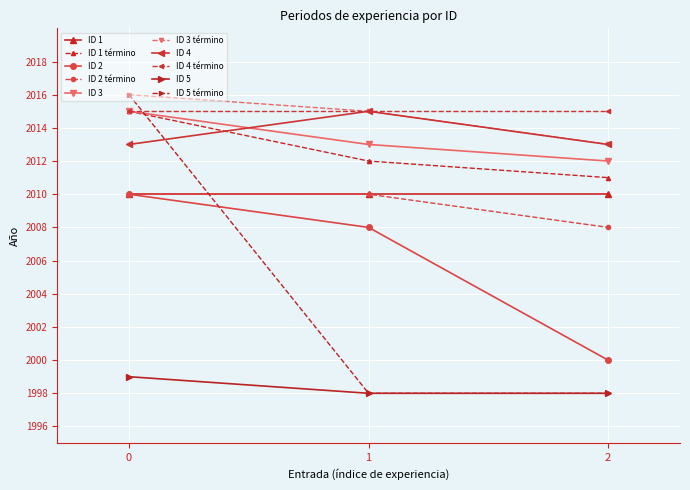

What is the minimum value shown in the chart?

1998